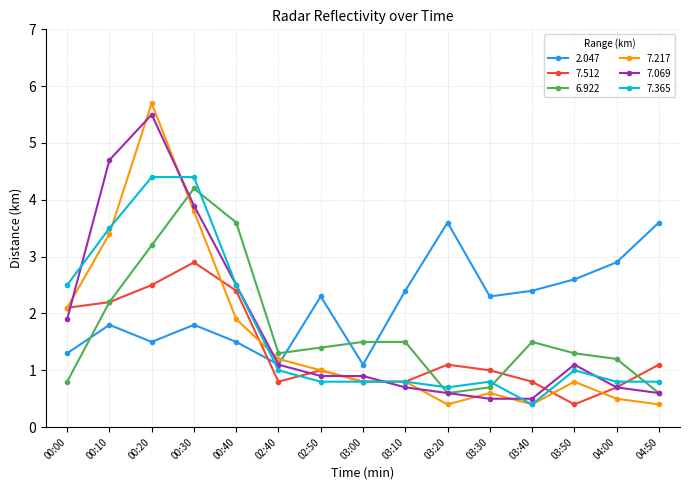

What is the sum of all 7.512 values?

20.6